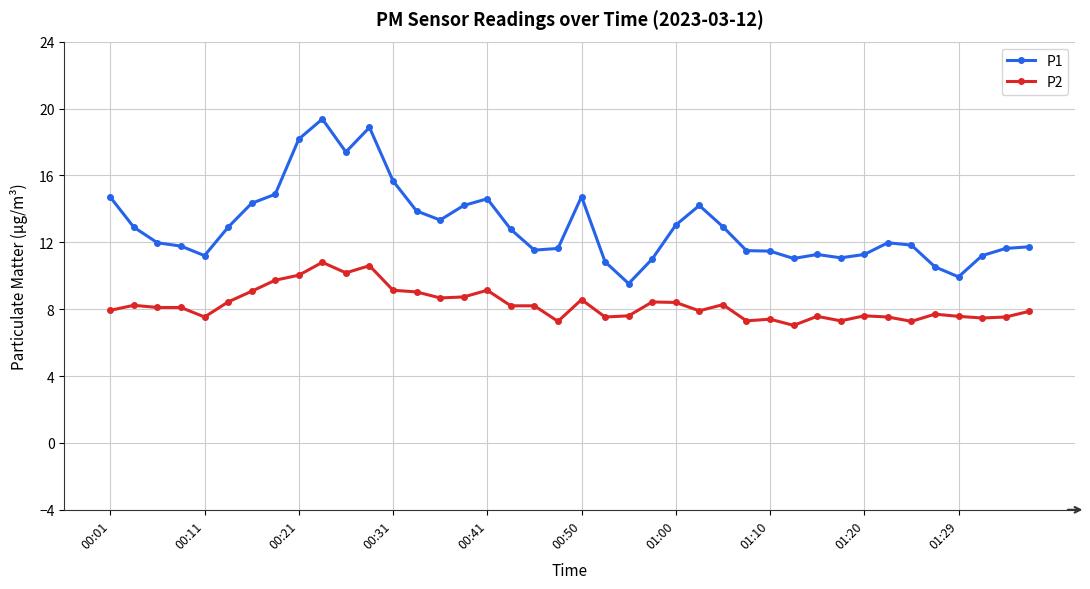

Rank the series by their average value, from lowest to highest.

P2, P1